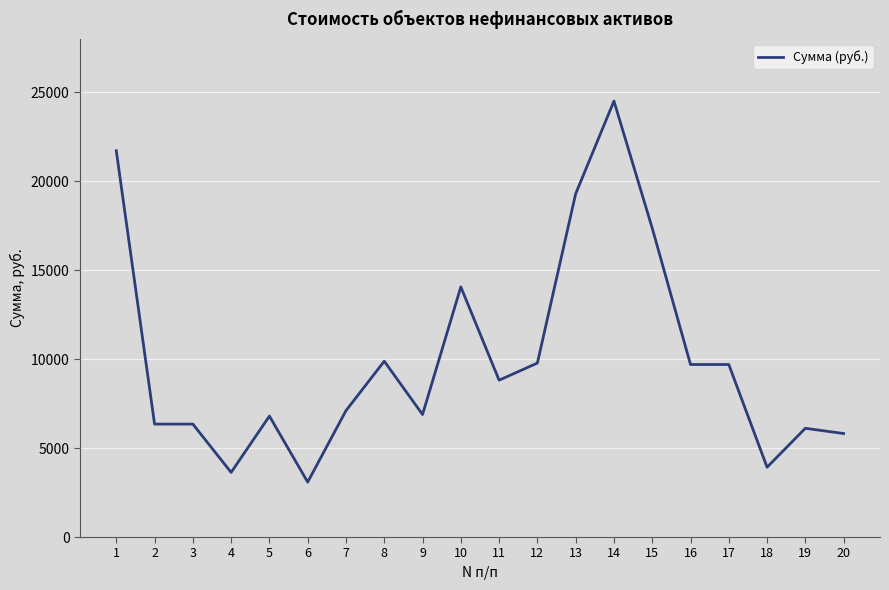

True or false: the data shows 9630.0 at 7.

False